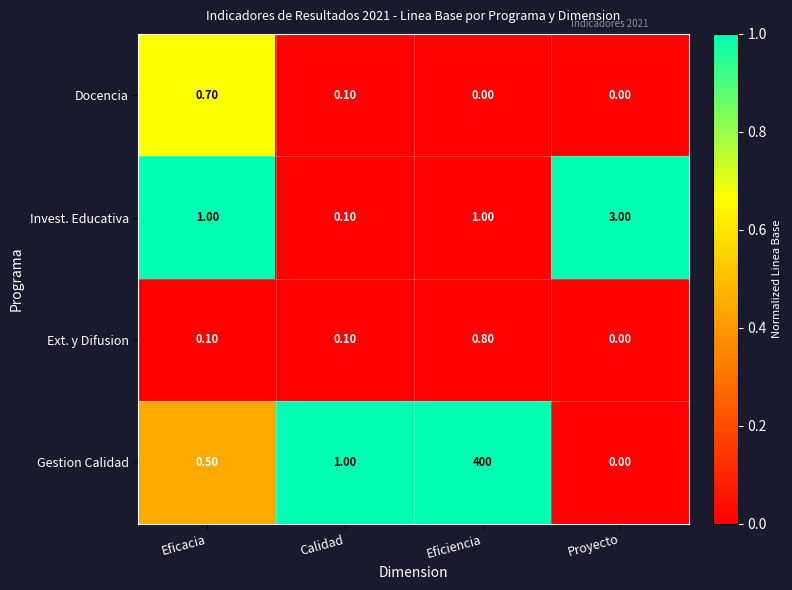

Rank the series by their maximum value, from lowest to highest.

Docencia, Ext. y Difusion, Invest. Educativa, Gestion Calidad